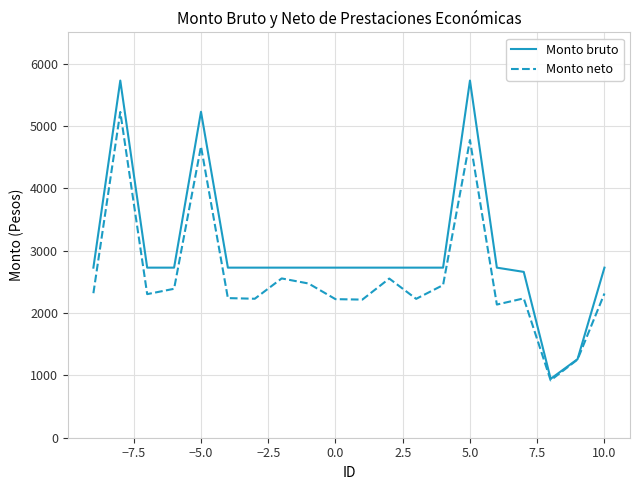

Rank the series by their average value, from highest to lowest.

Monto bruto, Monto neto